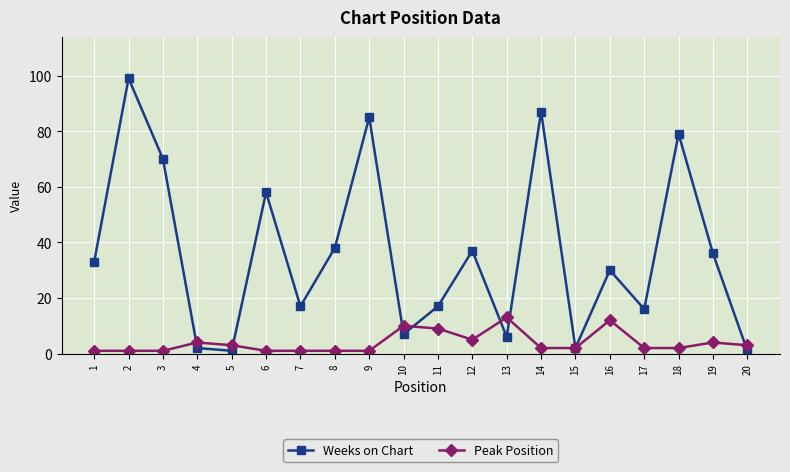

How many lines are shown in the chart?

2